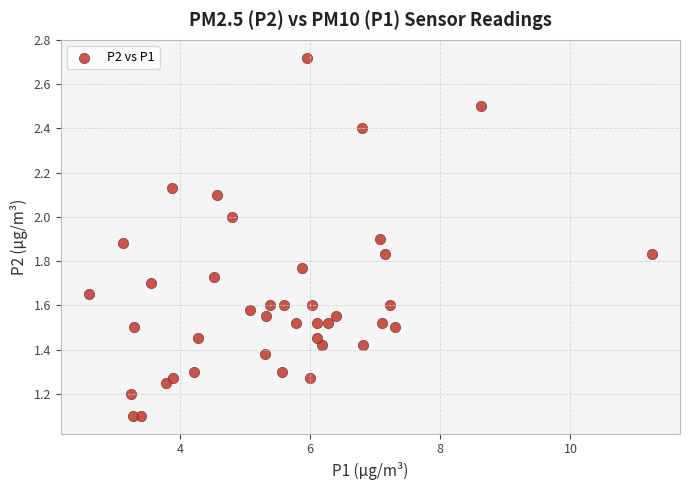

What is the range of X values (max minus min)?

8.7